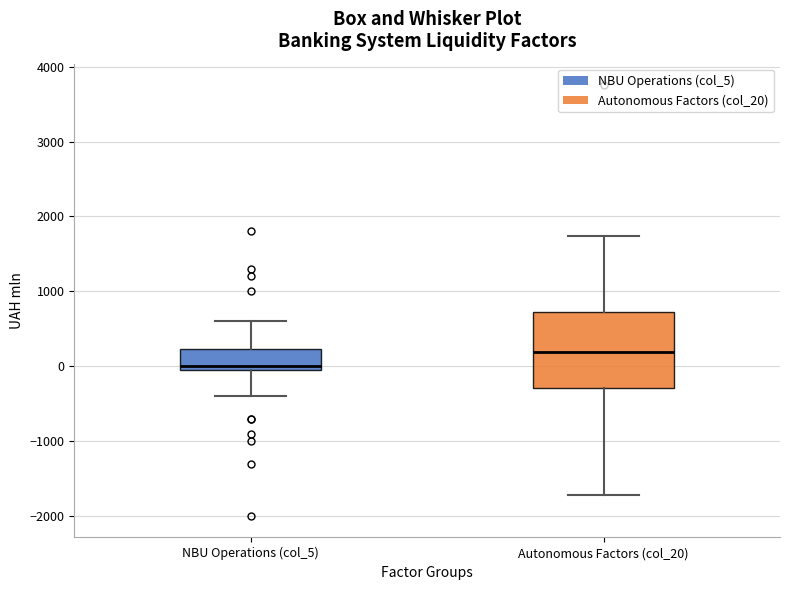

Which box has the lowest median line?

NBU Operations (col_5)